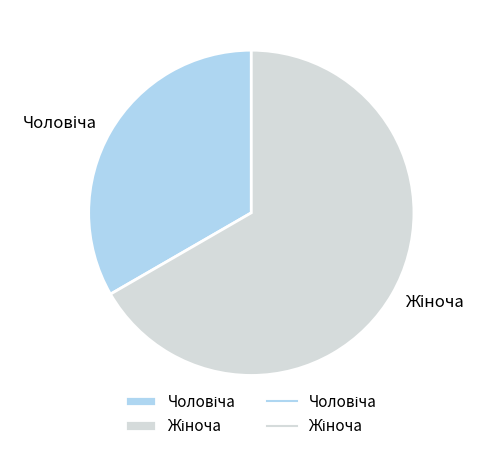

Does any single category account for the majority?

Yes